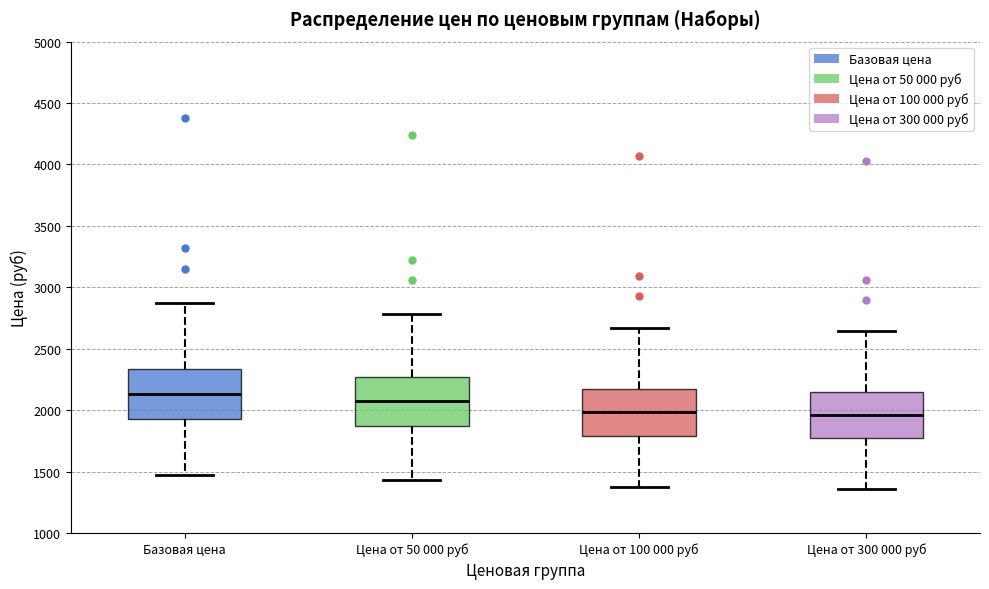

Reading left to right, transcribe this box plot: for each box, give where its median line is, the range the box spans, and where its two whiskers end, as read against the y-axis. The values are not printed on the chart, so give them approximately, as read against the axis.

Базовая цена: median 2150, box 1950 to 2350, whiskers 1500 to 2850
Цена от 50 000 руб: median 2050, box 1850 to 2250, whiskers 1450 to 2800
Цена от 100 000 руб: median 2000, box 1800 to 2150, whiskers 1350 to 2650
Цена от 300 000 руб: median 1950, box 1750 to 2150, whiskers 1350 to 2650